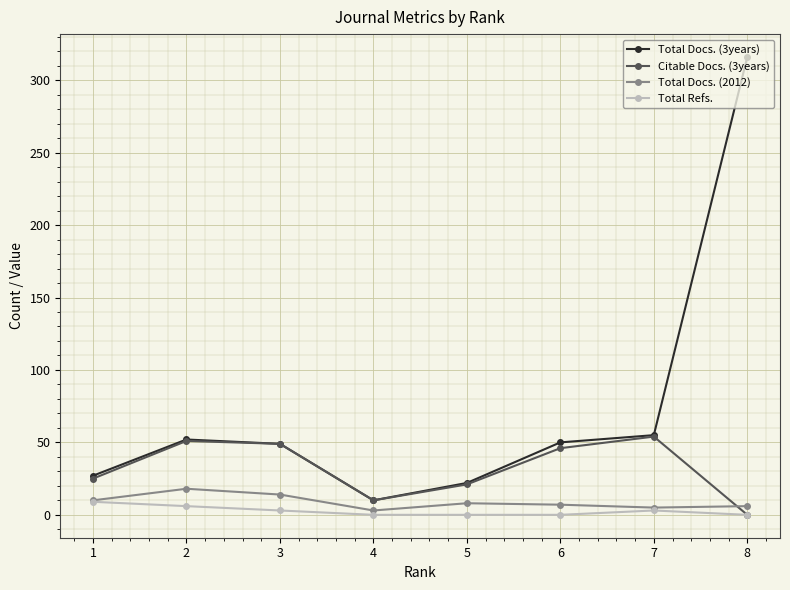

Count the Total Refs. values in the range 0 to 6.

7